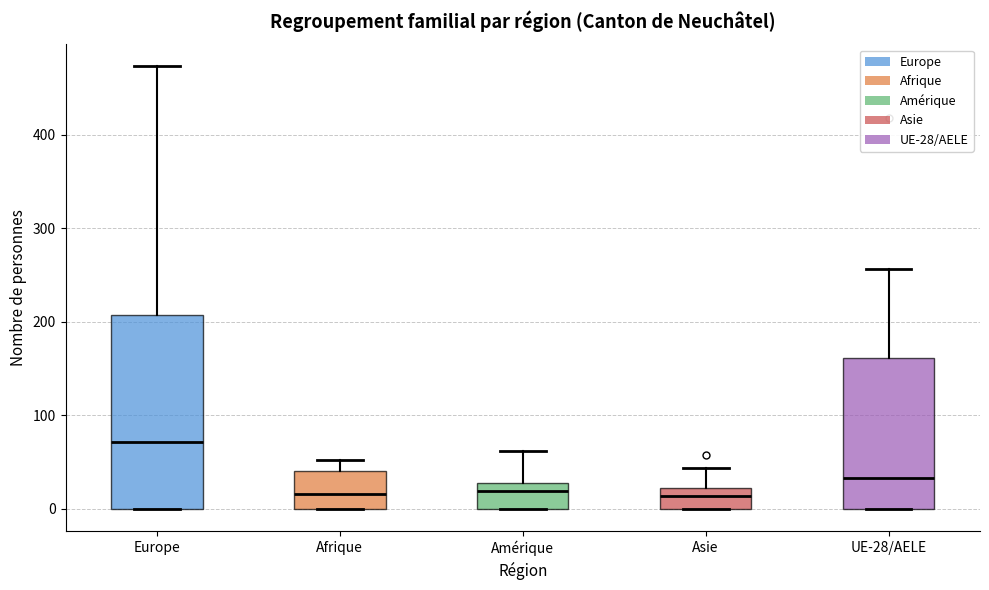

Reading left to right, read every box against the y-axis: the position of its median line, the range the box covers, and the ends of its whiskers. The values are not printed on the chart, so give them approximately, as read against the axis.

Europe: median 70, box 0 to 210, whiskers 0 to 470
Afrique: median 20, box 0 to 40, whiskers 0 to 50
Amérique: median 20, box 0 to 30, whiskers 0 to 60
Asie: median 10, box 0 to 20, whiskers 0 to 40
UE-28/AELE: median 30, box 0 to 160, whiskers 0 to 260